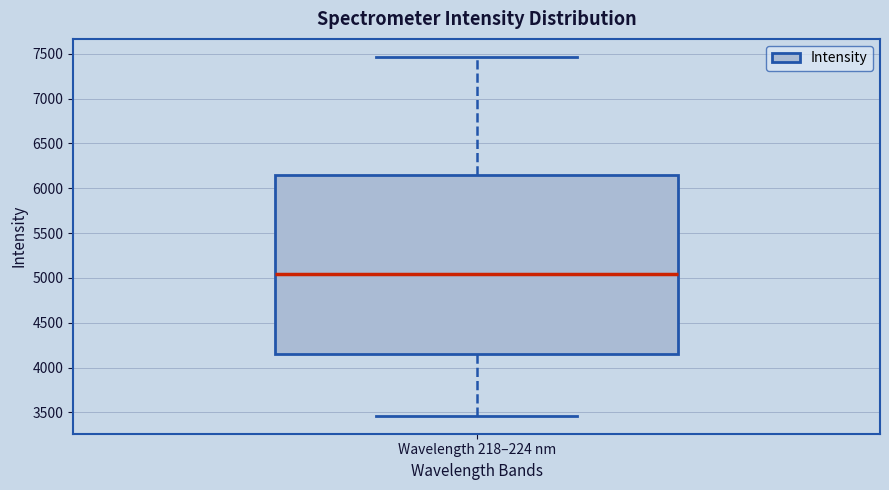

Transcribe this box plot: give where the median line is, the range the box spans, and where the two whiskers end, as read against the y-axis. The values are not printed on the chart, so give them approximately, as read against the axis.

median 5050, box 4150 to 6150, whiskers 3450 to 7450